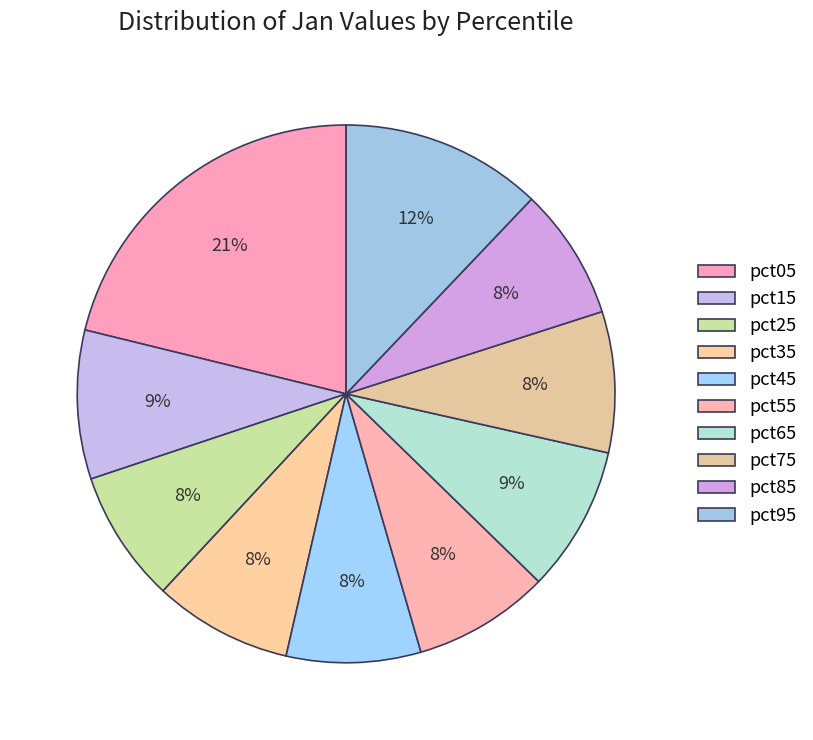

What percentage is NOT represented by pct25?

92.0%